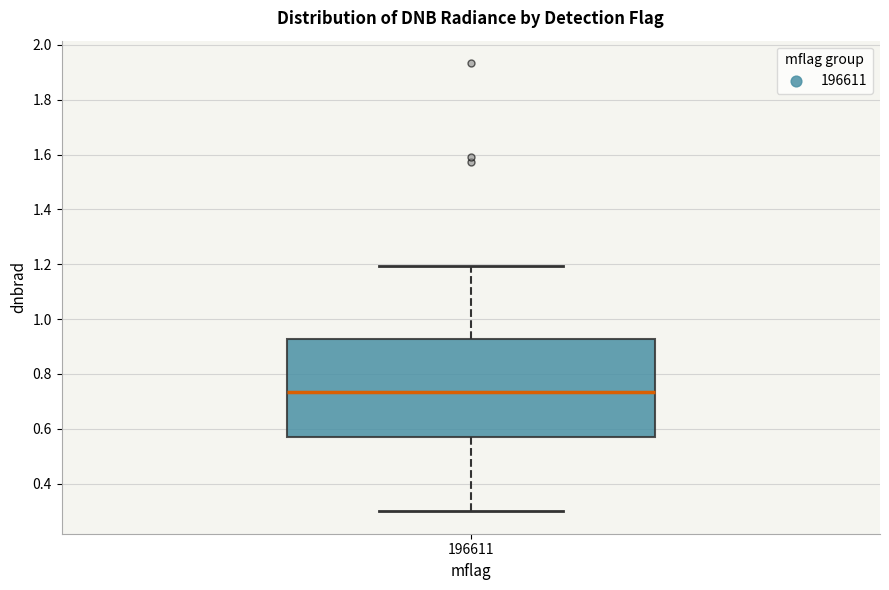

Where does the upper whisker of the box at x = 196611 end on the y-axis? The values are not printed on the chart, so give them approximately, as read against the axis.

1.20